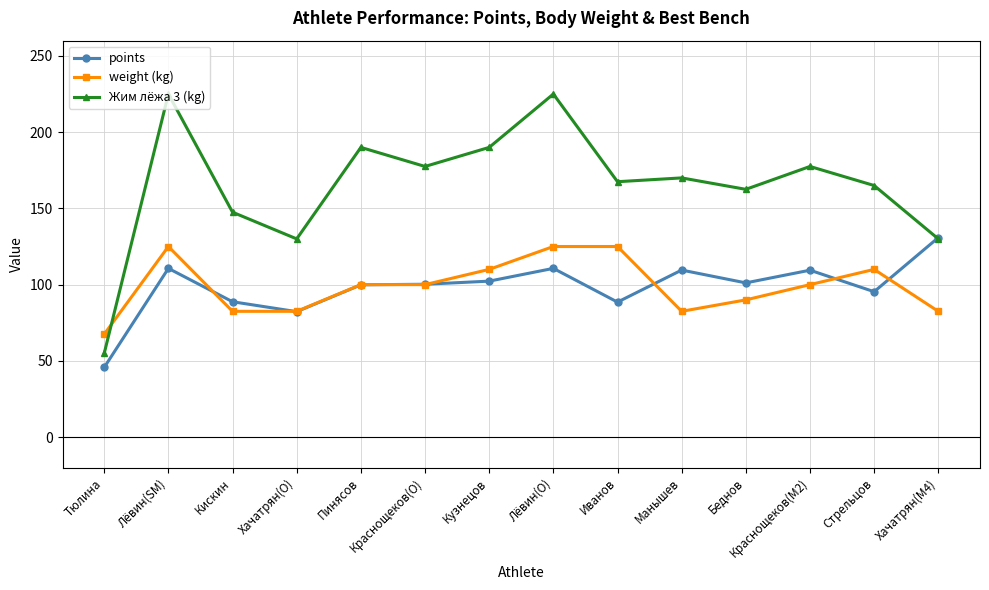

Is it true that points equals 102.3 at Кузнецов?

True